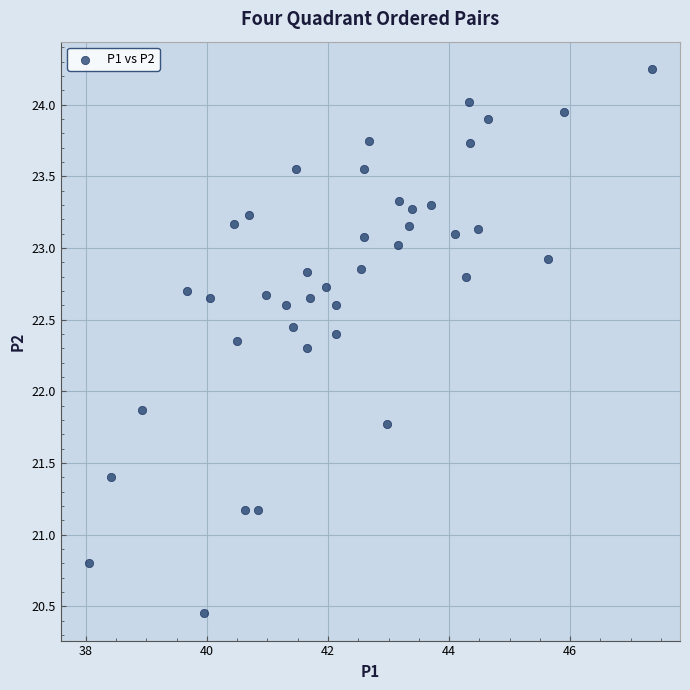

What Y value in the scatter plot is closest to 22?

21.9